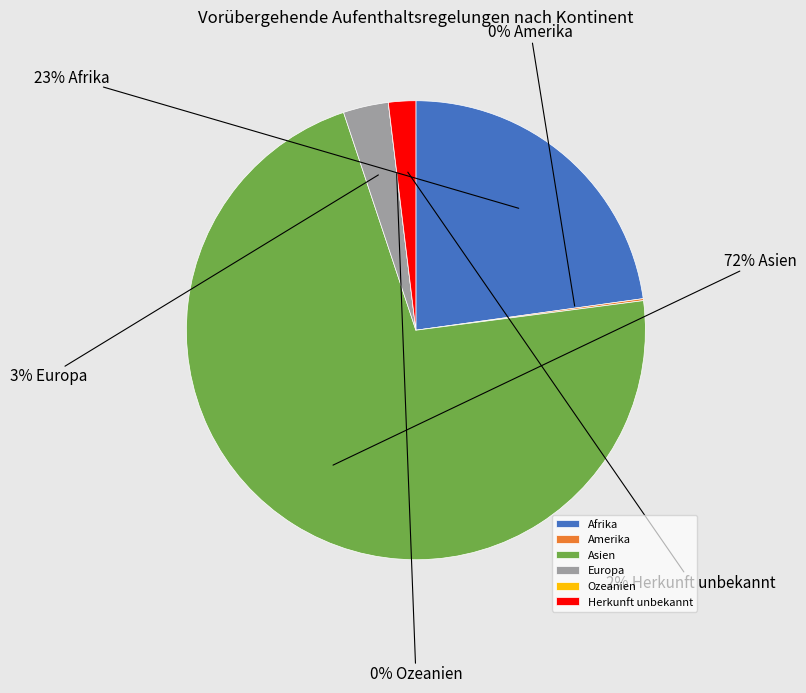

How much of the chart is everything except Herkunft unbekannt?

98.1%